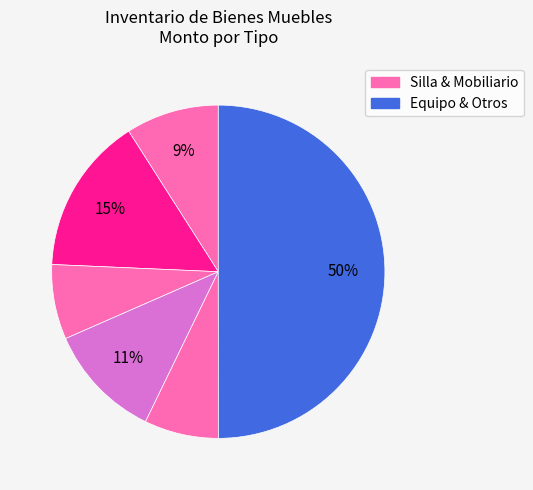

Count the number of slices in the pie.

6